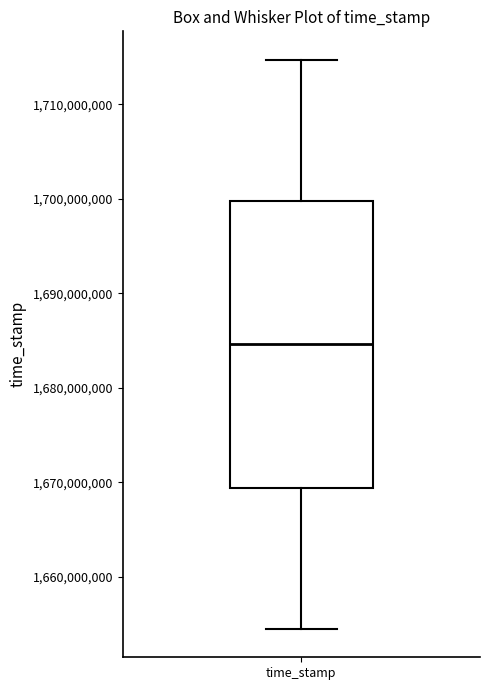

Read this box plot against the y-axis: the position of the median line, the range covered by the box, and the ends of both whiskers. The values are not printed on the chart, so give them approximately, as read against the axis.

median 1685000000, box 1669000000 to 1700000000, whiskers 1655000000 to 1715000000